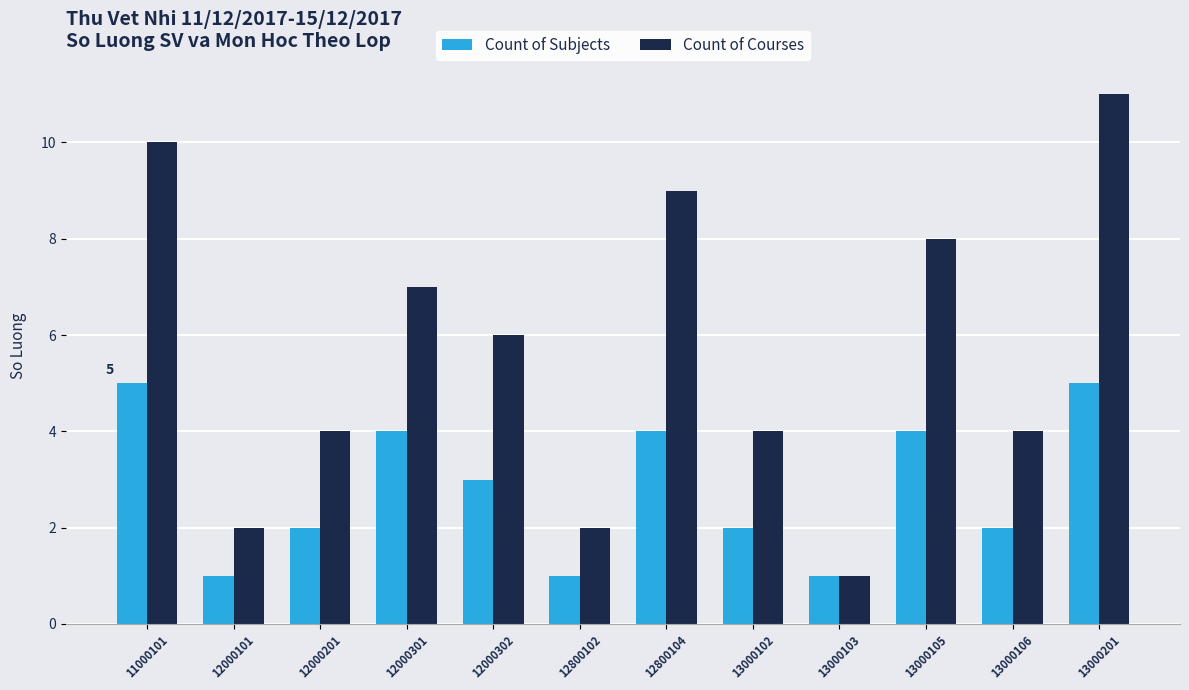

The value of Count of Courses at 12800104 is 9. True or false?

True